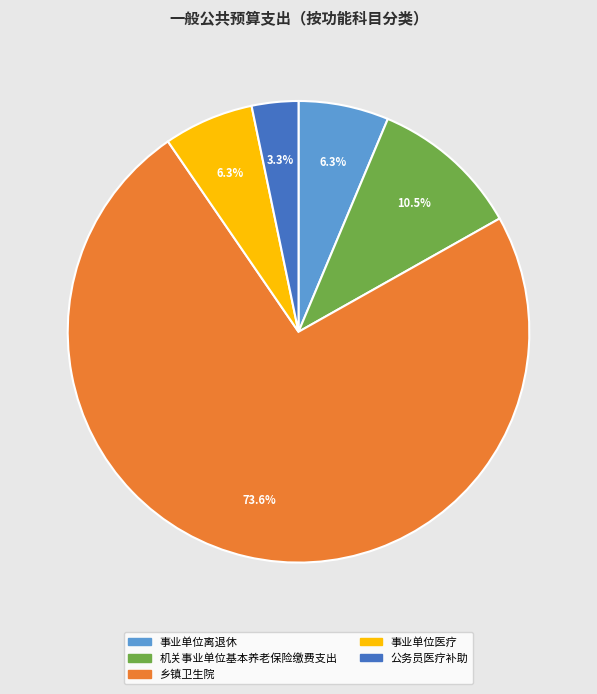

Combined, do 机关事业单位基本养老保险缴费支出 and 乡镇卫生院 account for over 50%?

Yes